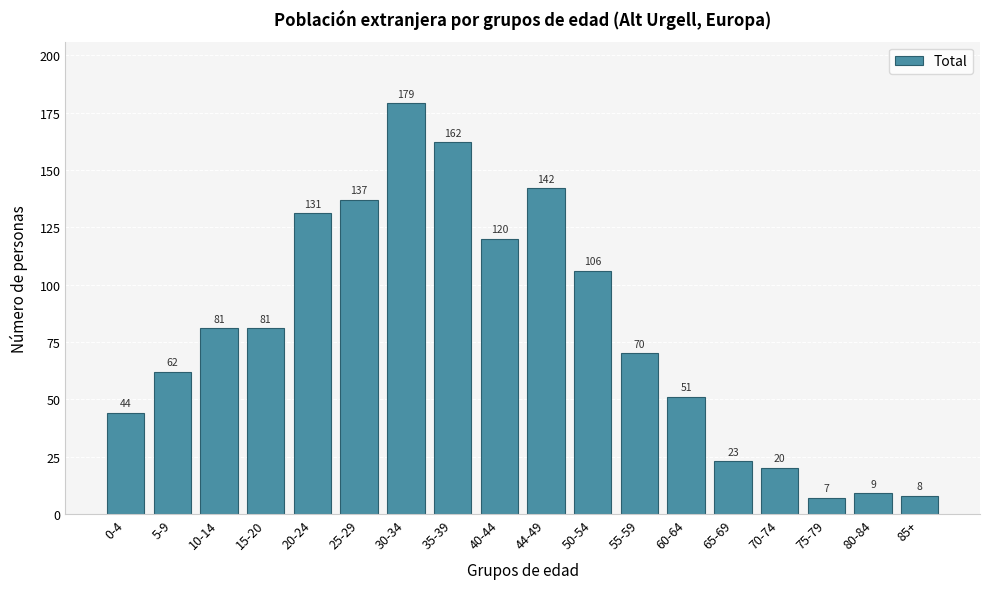

Reading right to left, extract all data points from this chart.

85+=8	80-84=9	75-79=7	70-74=20	65-69=23	60-64=51	55-59=70	50-54=106	44-49=142	40-44=120	35-39=162	30-34=179	25-29=137	20-24=131	15-20=81	10-14=81	5-9=62	0-4=44